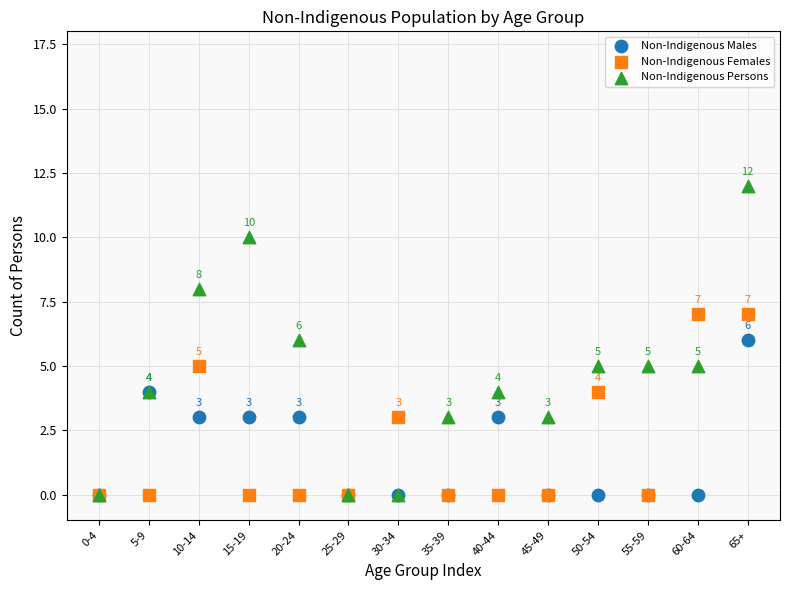

In the Non-Indigenous Males series, what Y value is closest to 3?

3